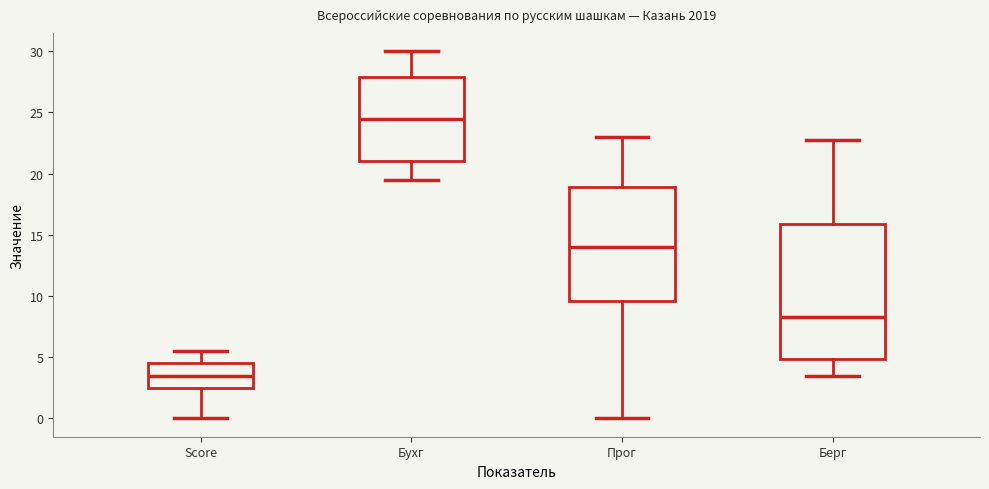

Which box has the highest median line?

Бухг